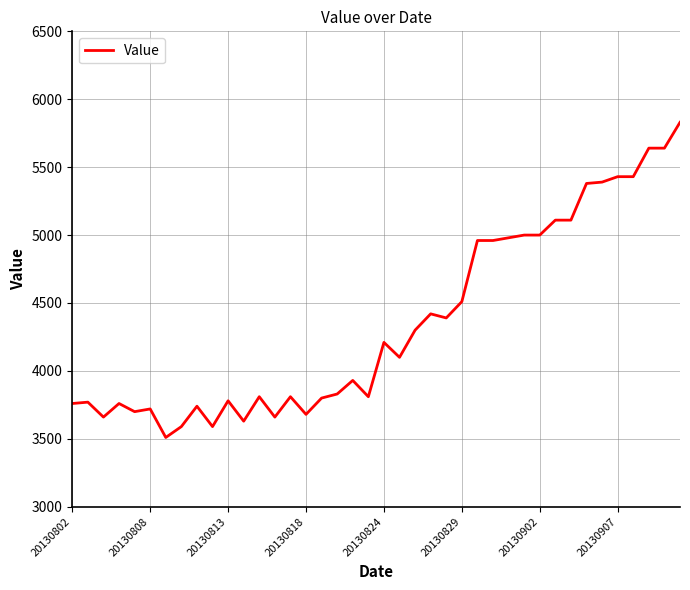

How many lines are shown in the chart?

1